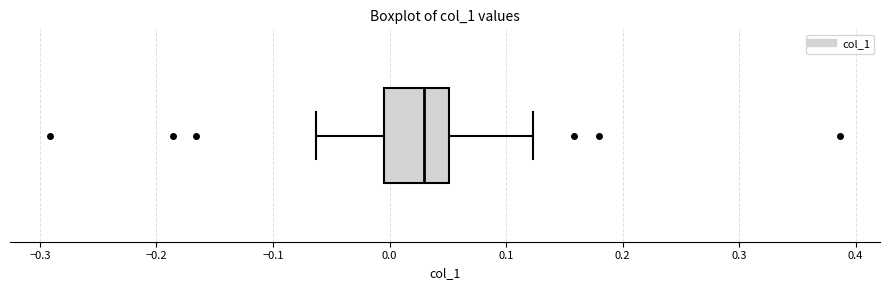

Where is the left edge of the box on the x-axis? The values are not printed on the chart, so give them approximately, as read against the axis.

0.00